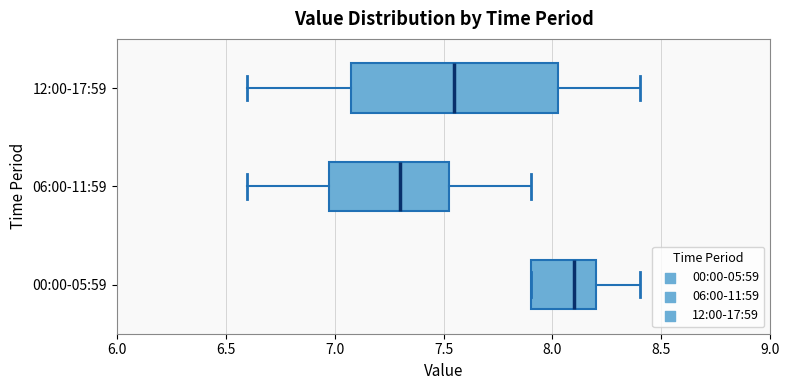

Reading bottom to top, transcribe this box plot: for each box, give where its median line is, the range the box spans, and where its two whiskers end, as read against the x-axis. The values are not printed on the chart, so give them approximately, as read against the axis.

00:00-05:59: median 8.10, box 7.90 to 8.20, whiskers 7.90 to 8.40
06:00-11:59: median 7.30, box 7.00 to 7.55, whiskers 6.60 to 7.90
12:00-17:59: median 7.55, box 7.10 to 8.05, whiskers 6.60 to 8.40